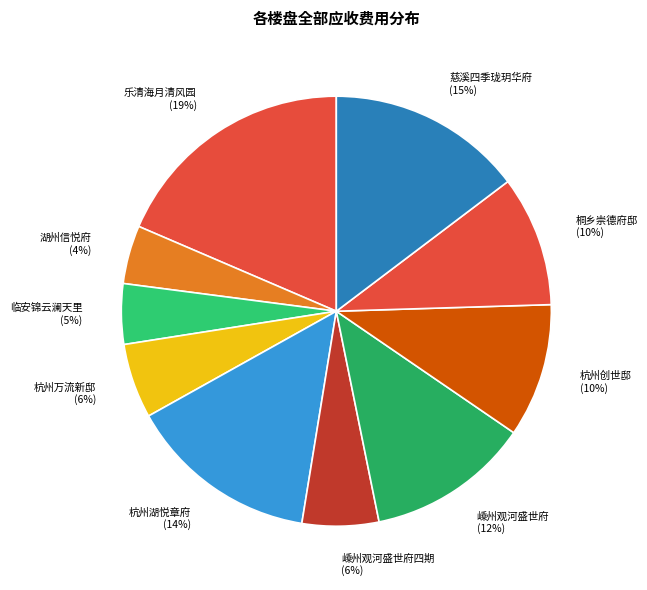

To the nearest percent, what percentage of the pie is 杭州湖悦章府?

14%